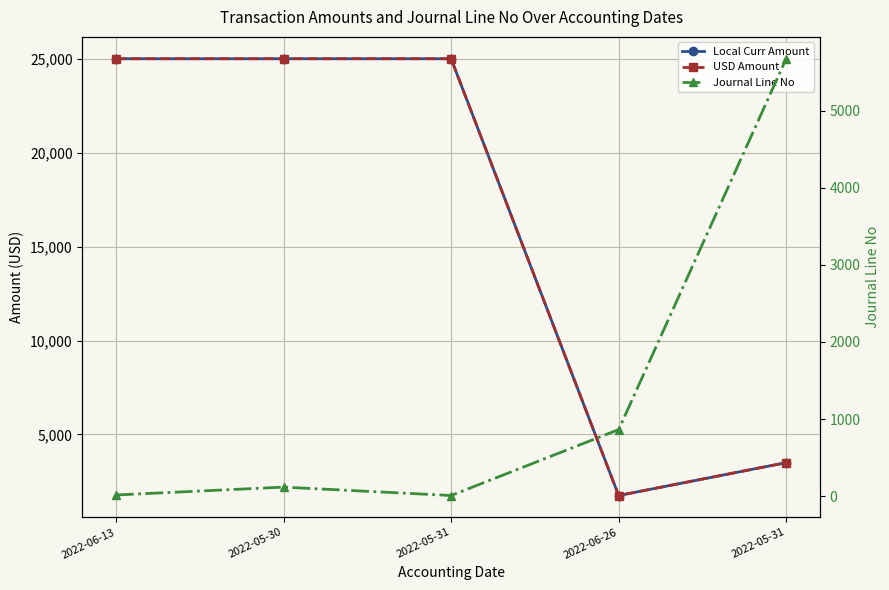

True or false: USD Amount and Local Curr Amount intersect in this chart.

False